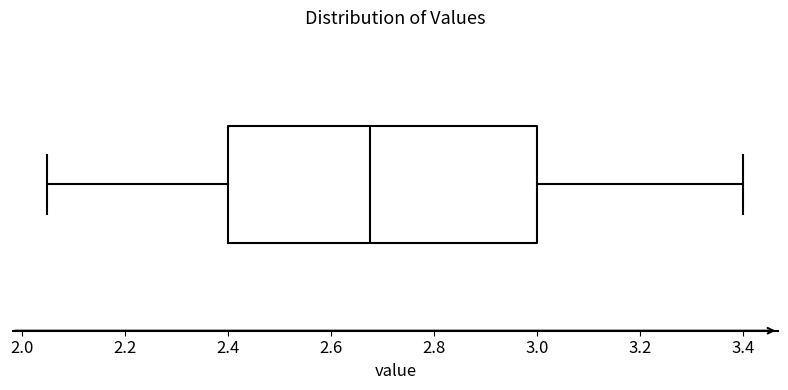

Transcribe this box plot: give where the median line is, the range the box spans, and where the two whiskers end, as read against the x-axis. The values are not printed on the chart, so give them approximately, as read against the axis.

median 2.68, box 2.40 to 3.00, whiskers 2.06 to 3.40